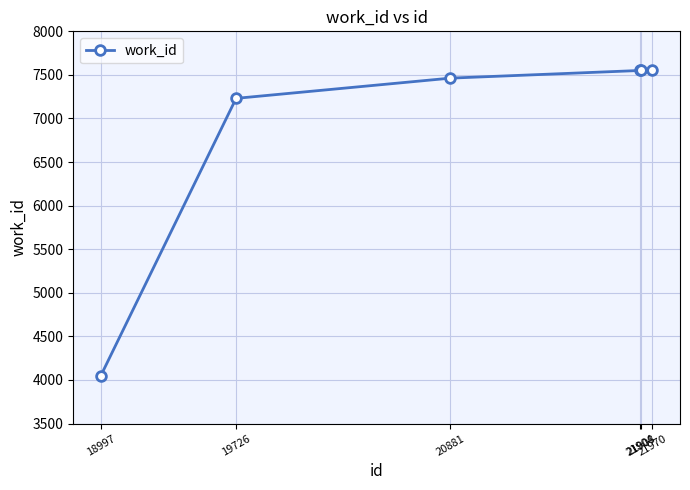

What is the difference between the maximum and minimum values?

3503